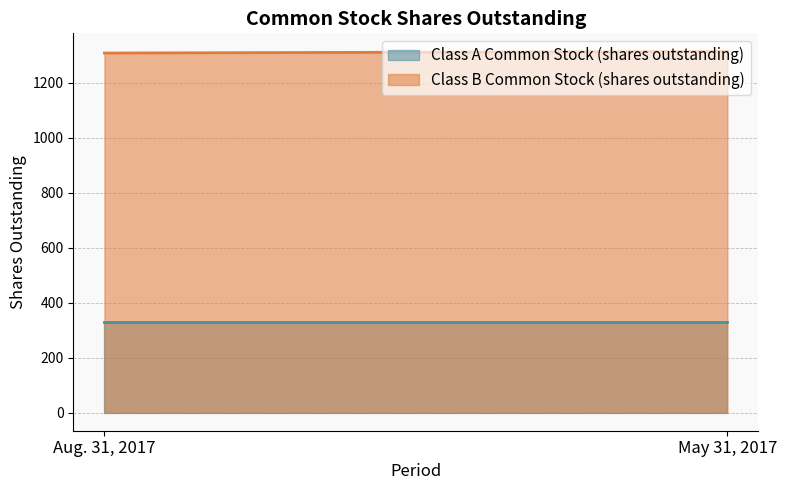

Reading right to left, transcribe all the data shown in this chart.

Class A Common Stock (shares outstanding): 329	329
Class B Common Stock (shares outstanding): 1314	1308